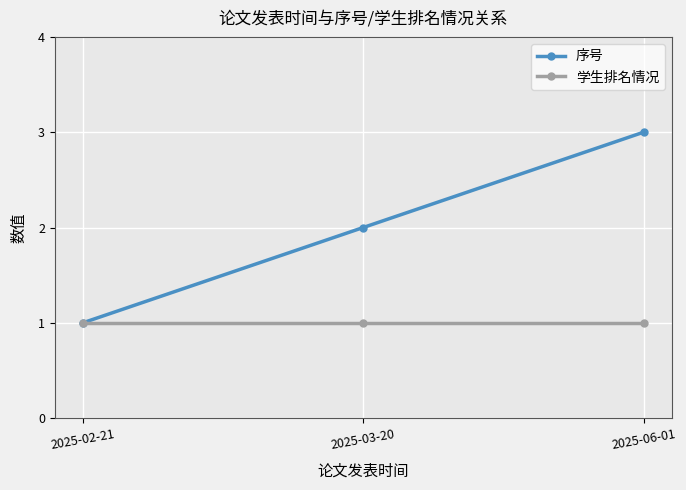

How many categories are shown in the chart?

3